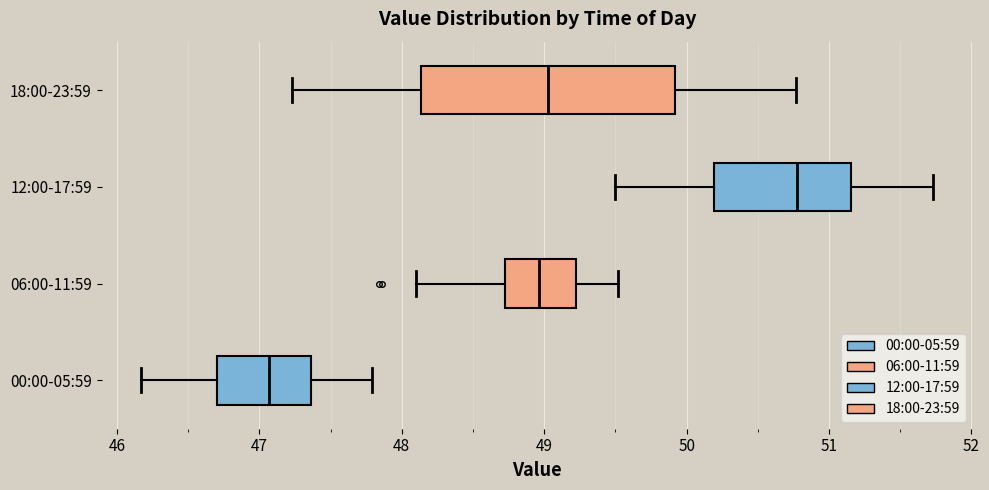

Which box is the widest, from its left edge to its right edge?

18:00-23:59